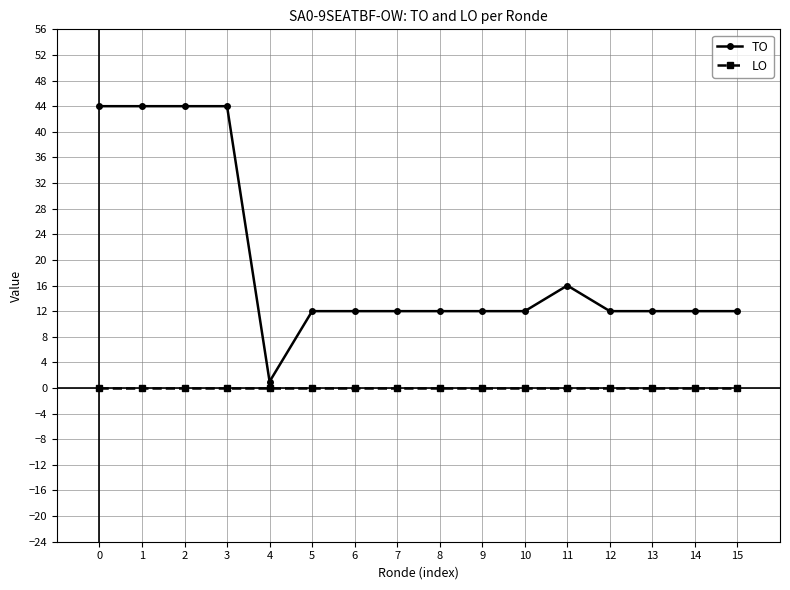

True or false: TO and LO intersect in this chart.

False